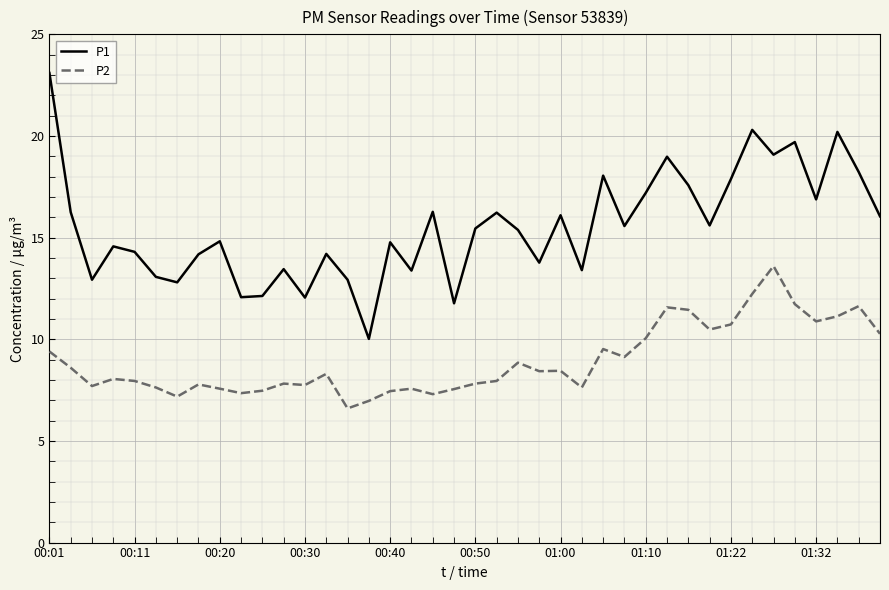

Which series has the largest range (max minus min)?

P1